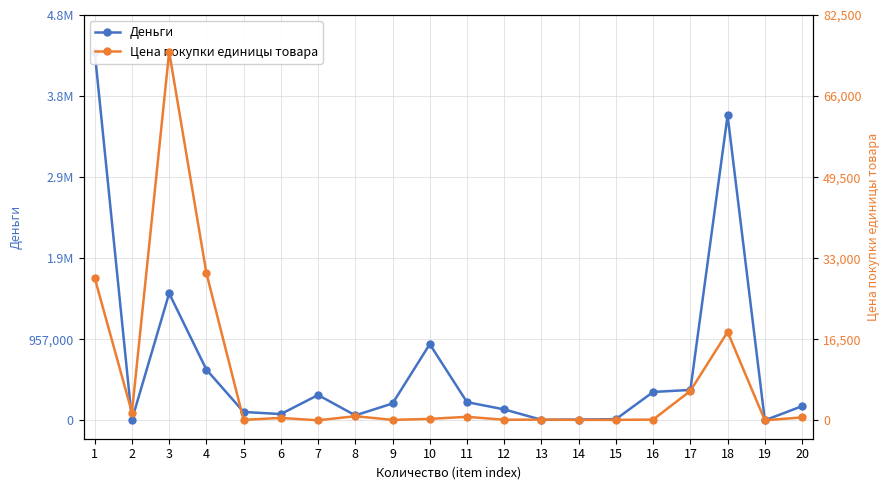

Which category has the lowest value across all series?

7